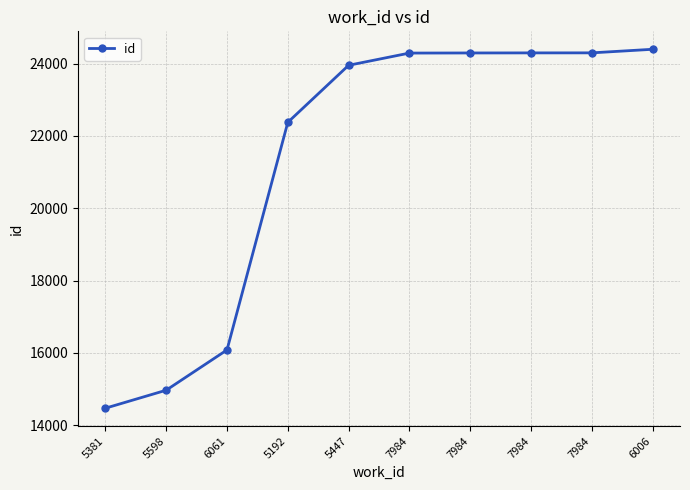

Reading left to right, list all the values displayed in this chart.

14466	14964	16079	22378	23957	24295	24298	24300	24301	24400